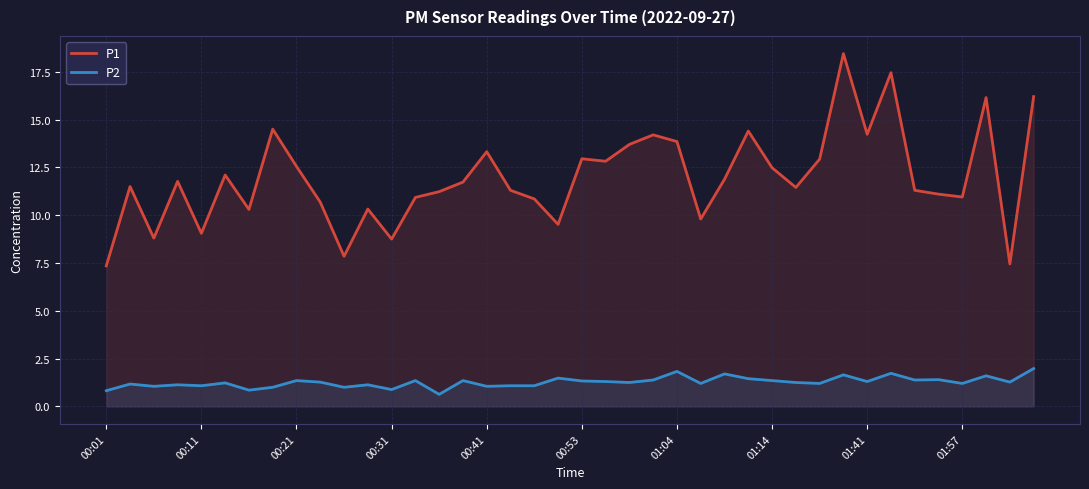

Read the P2 value at 18.

1.1